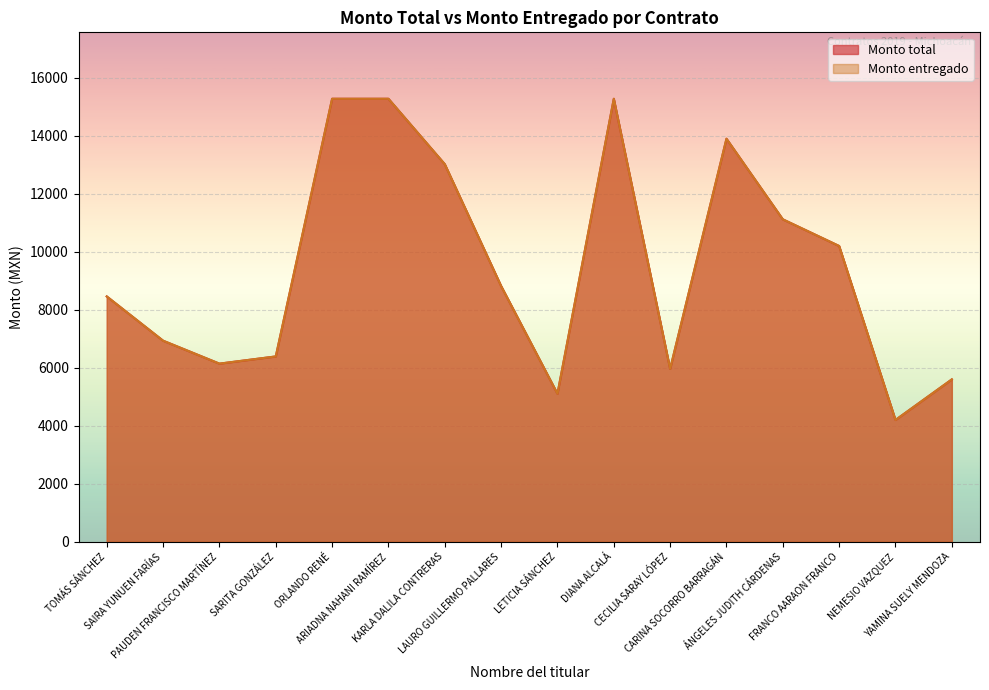

What is the label of the 15th point from the left?

NEMESIO VAZQUEZ